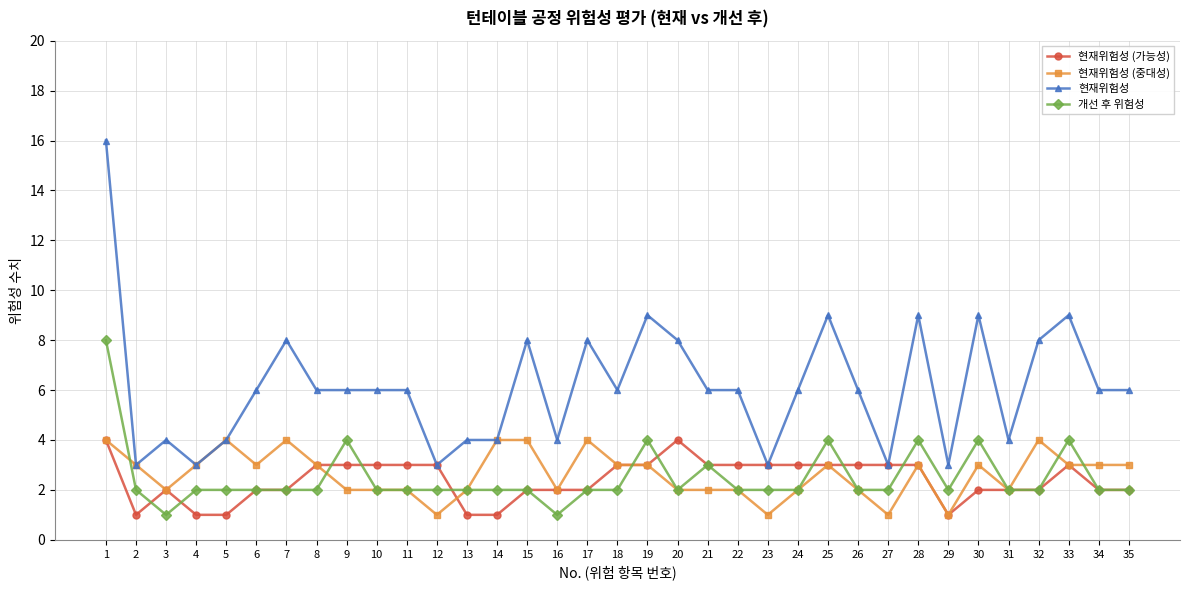

Which series has the largest total across all categories?

현재위험성